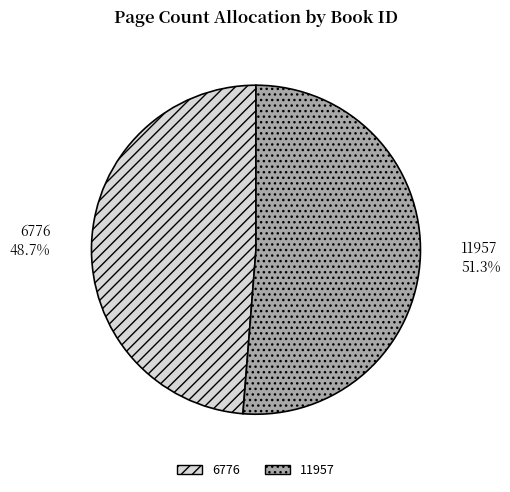

Count the number of slices in the pie.

2